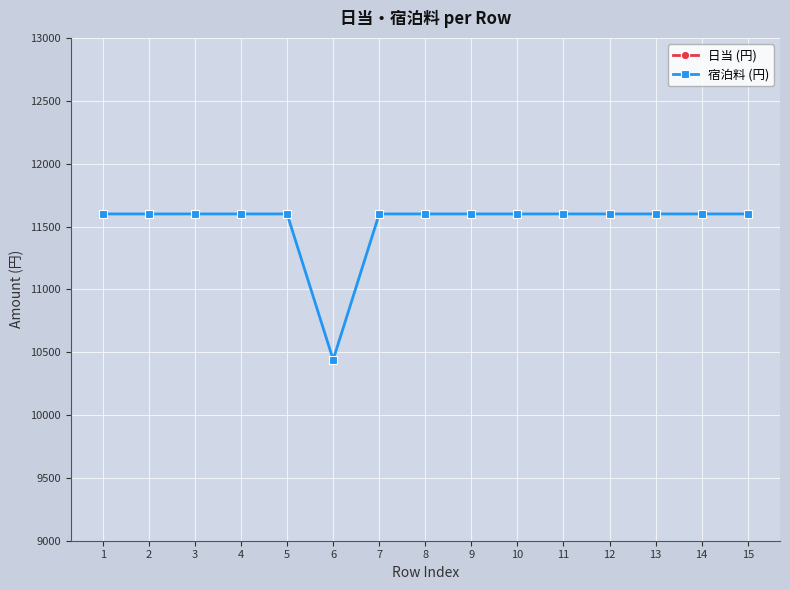

Is it true that 宿泊料 (円) equals 16831 at 10?

False